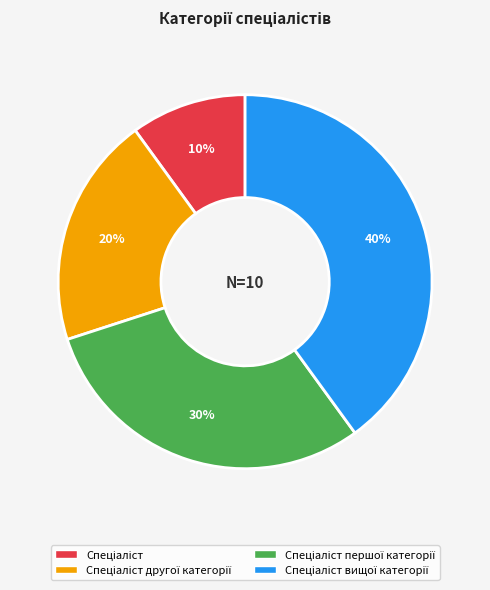

Is there any slice that represents more than half of the pie?

No